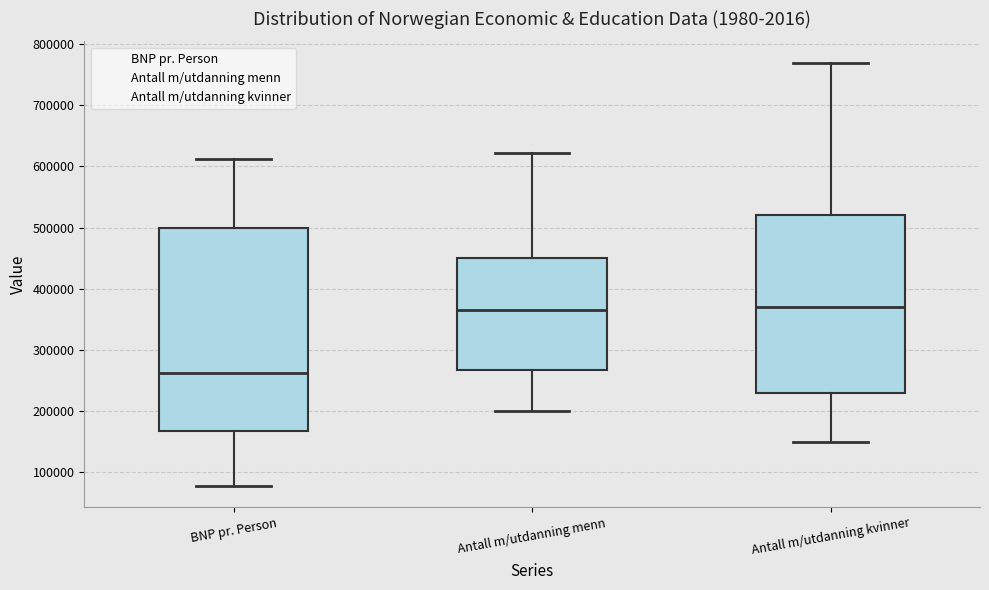

Reading left to right, transcribe this box plot: for each box, give where its median line is, the range the box spans, and where its two whiskers end, as read against the y-axis. The values are not printed on the chart, so give them approximately, as read against the axis.

BNP pr. Person: median 260000, box 170000 to 500000, whiskers 80000 to 610000
Antall m/utdanning menn: median 370000, box 270000 to 450000, whiskers 200000 to 620000
Antall m/utdanning kvinner: median 370000, box 230000 to 520000, whiskers 150000 to 770000